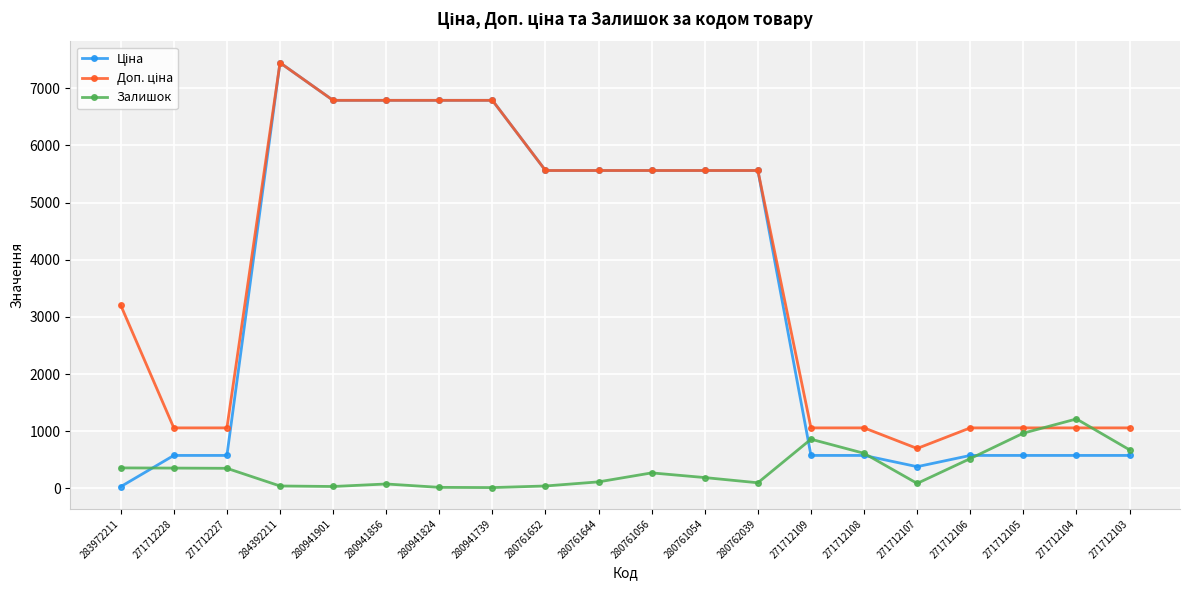

What is the maximum value shown in the chart?

7444.6